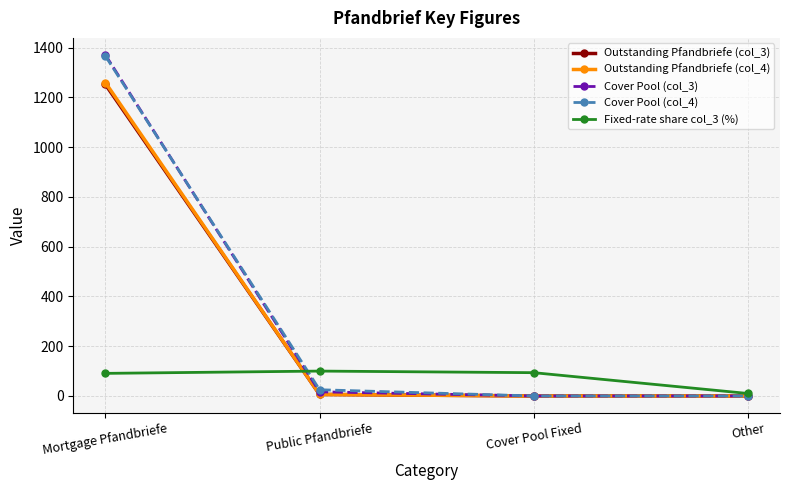

Is it true that Outstanding Pfandbriefe (col_4) equals 0.0 at Cover Pool Fixed?

True